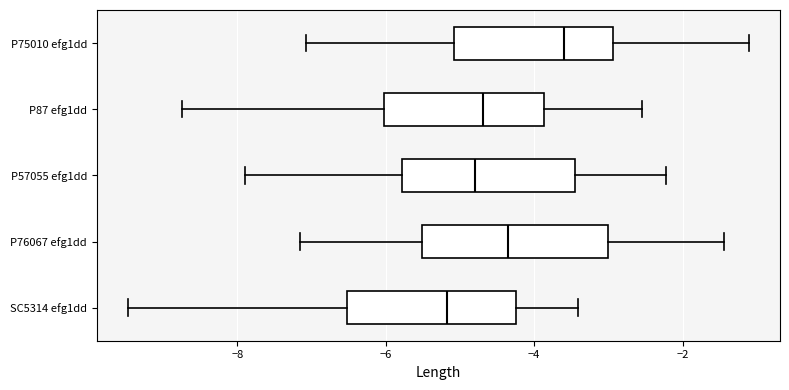

Which box's median line is the furthest to the left?

SC5314 efg1dd